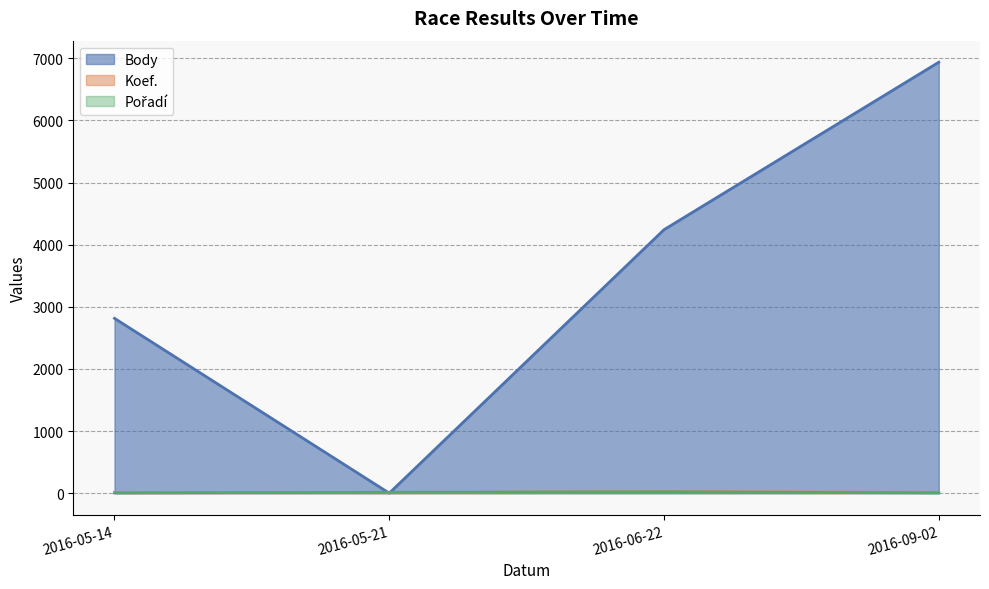

What are all the series names shown in the legend?

Body, Koef., Pořadí